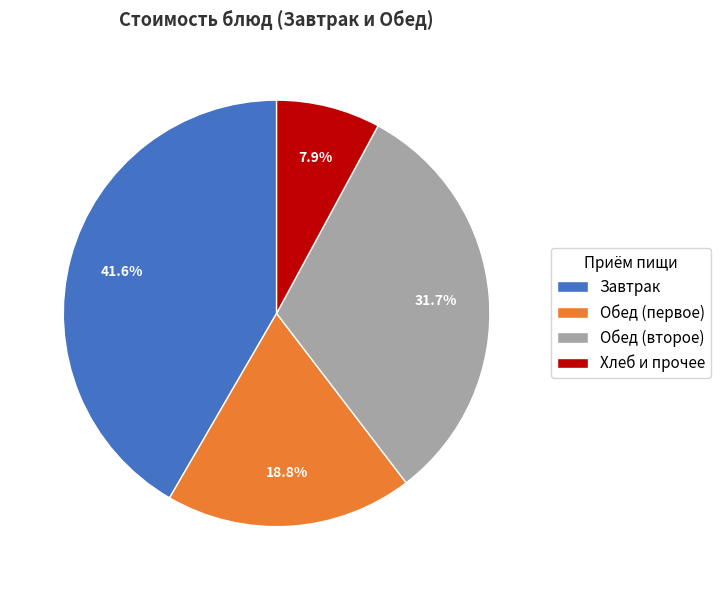

Combined, what portion of the pie is Обед (второе) and Обед (первое)?

50.5%